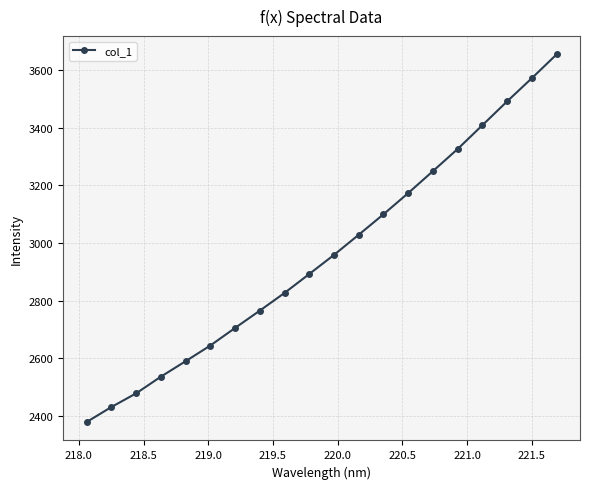

How many lines are shown in the chart?

1